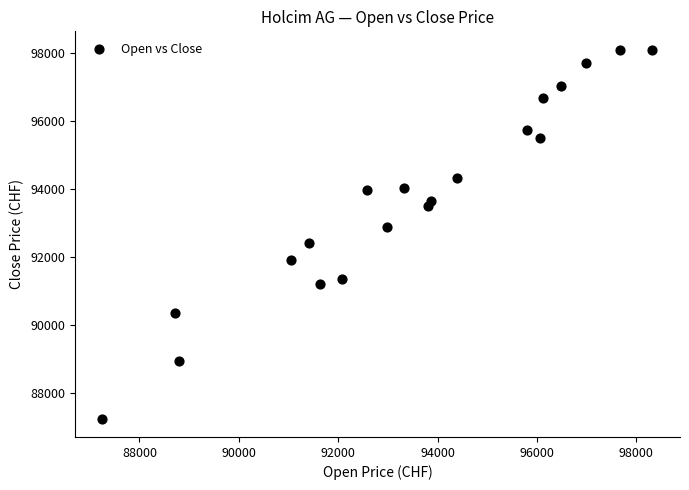

What is the range of X values (max minus min)?

11073